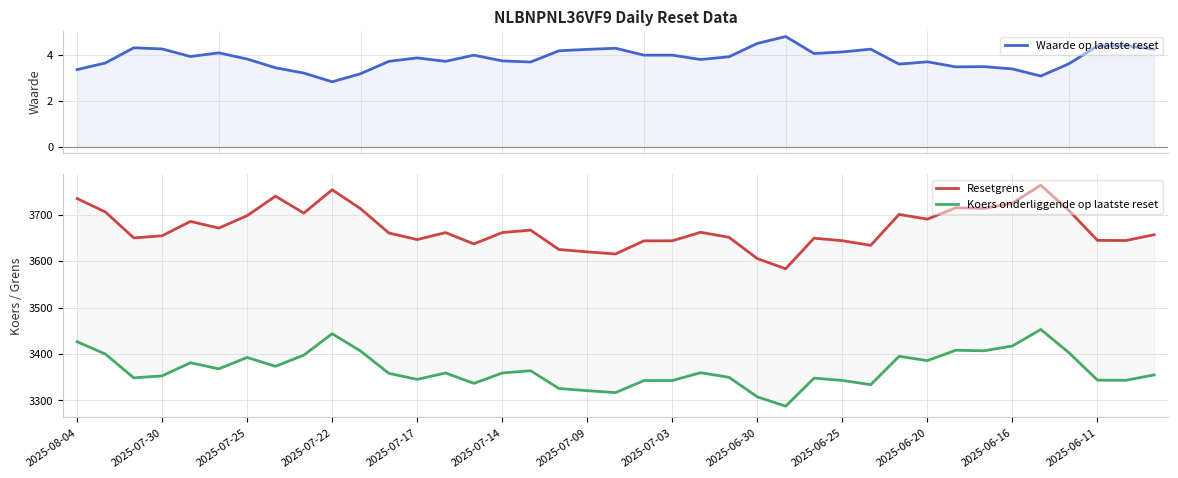

True or false: Waarde op laatste reset and Resetgrens intersect in this chart.

False